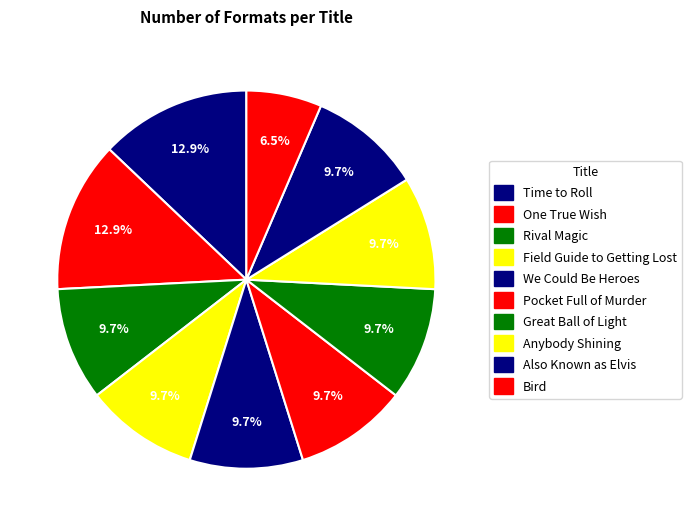

Rank the categories by value from highest to lowest.

Time to Roll, One True Wish, Rival Magic, Field Guide to Getting Lost, We Could Be Heroes, Pocket Full of Murder, Great Ball of Light, Anybody Shining, Also Known as Elvis, Bird